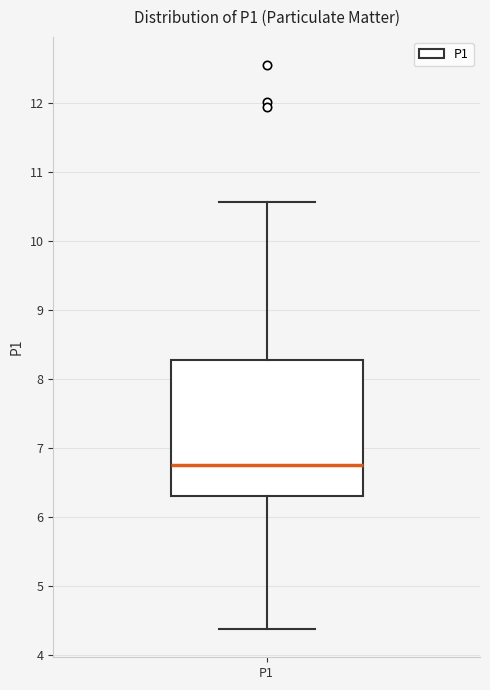

Transcribe this box plot: give where the median line is, the range the box spans, and where the two whiskers end, as read against the y-axis. The values are not printed on the chart, so give them approximately, as read against the axis.

median 6.8, box 6.3 to 8.3, whiskers 4.4 to 10.6